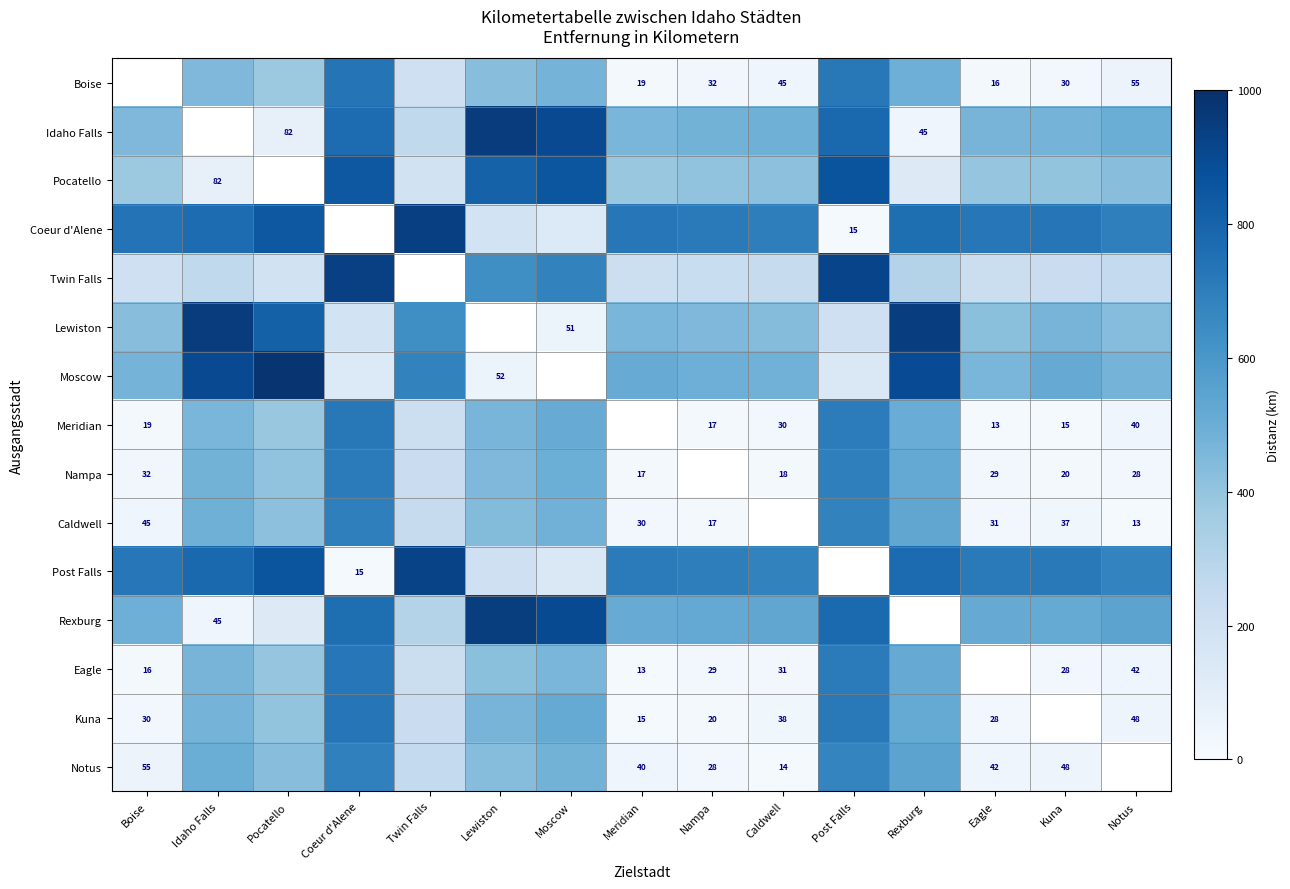

Between Boise and Pocatello, which is larger?

Pocatello